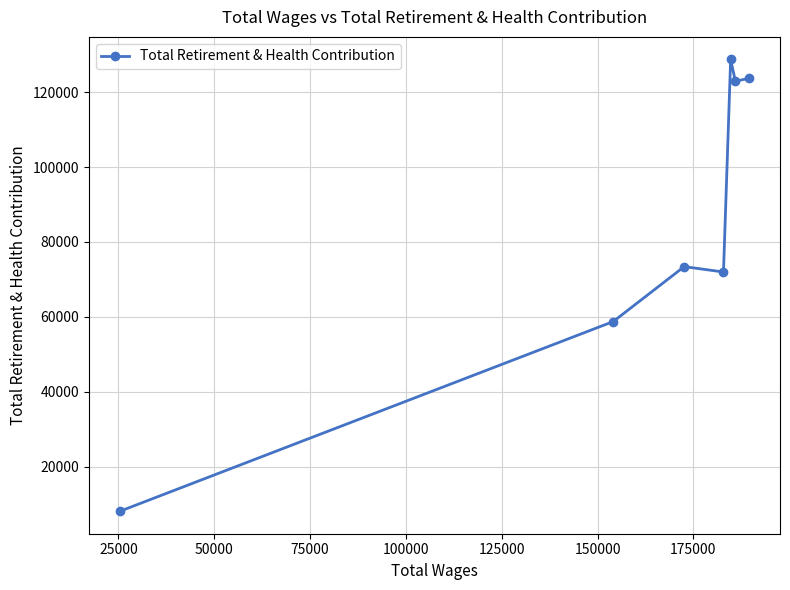

What is the difference between the second highest and second lowest values?

64925